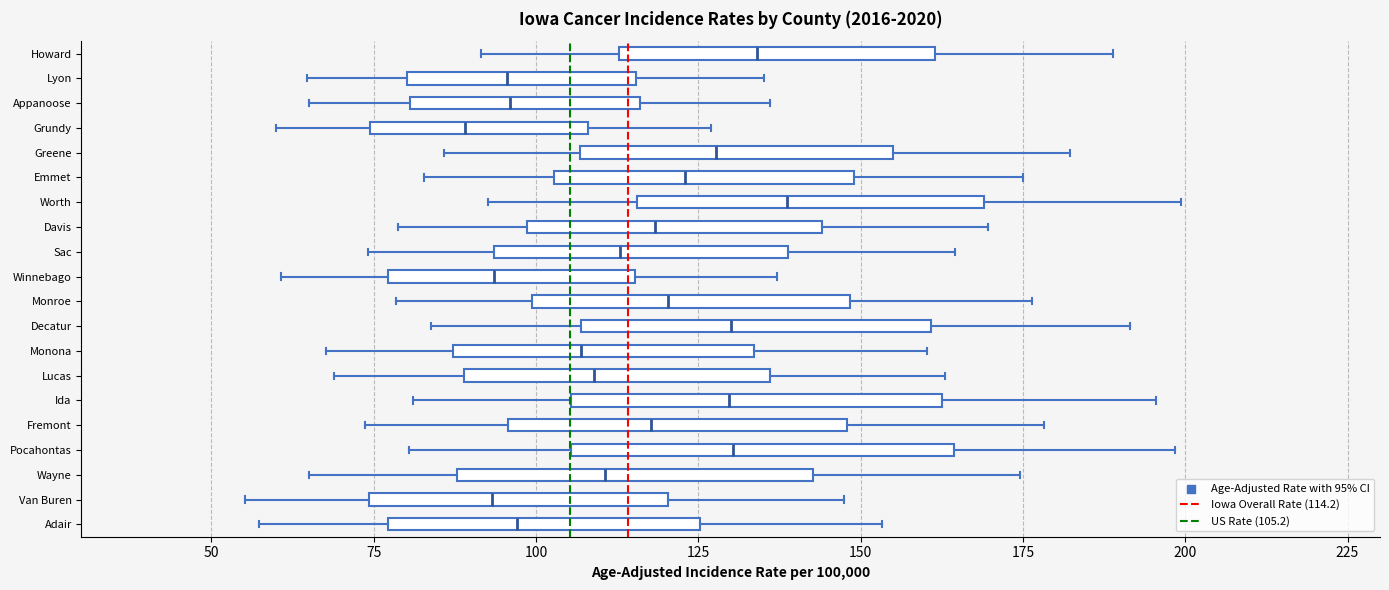

Reading bottom to top, transcribe this box plot: for each box, give where its median line is, the range the box spans, and where its two whiskers end, as read against the x-axis. The values are not printed on the chart, so give them approximately, as read against the axis.

Adair: median 95, box 75 to 125, whiskers 55 to 155
Van Buren: median 95, box 75 to 120, whiskers 55 to 145
Wayne: median 110, box 90 to 145, whiskers 65 to 175
Pocahontas: median 130, box 105 to 165, whiskers 80 to 200
Fremont: median 120, box 95 to 150, whiskers 75 to 180
Ida: median 130, box 105 to 165, whiskers 80 to 195
Lucas: median 110, box 90 to 135, whiskers 70 to 165
Monona: median 105, box 85 to 135, whiskers 70 to 160
Decatur: median 130, box 105 to 160, whiskers 85 to 190
Monroe: median 120, box 100 to 150, whiskers 80 to 175
Winnebago: median 95, box 75 to 115, whiskers 60 to 135
Sac: median 115, box 95 to 140, whiskers 75 to 165
Davis: median 120, box 100 to 145, whiskers 80 to 170
Worth: median 140, box 115 to 170, whiskers 95 to 200
Emmet: median 125, box 105 to 150, whiskers 85 to 175
Greene: median 130, box 105 to 155, whiskers 85 to 180
Grundy: median 90, box 75 to 110, whiskers 60 to 125
Appanoose: median 95, box 80 to 115, whiskers 65 to 135
Lyon: median 95, box 80 to 115, whiskers 65 to 135
Howard: median 135, box 115 to 160, whiskers 90 to 190